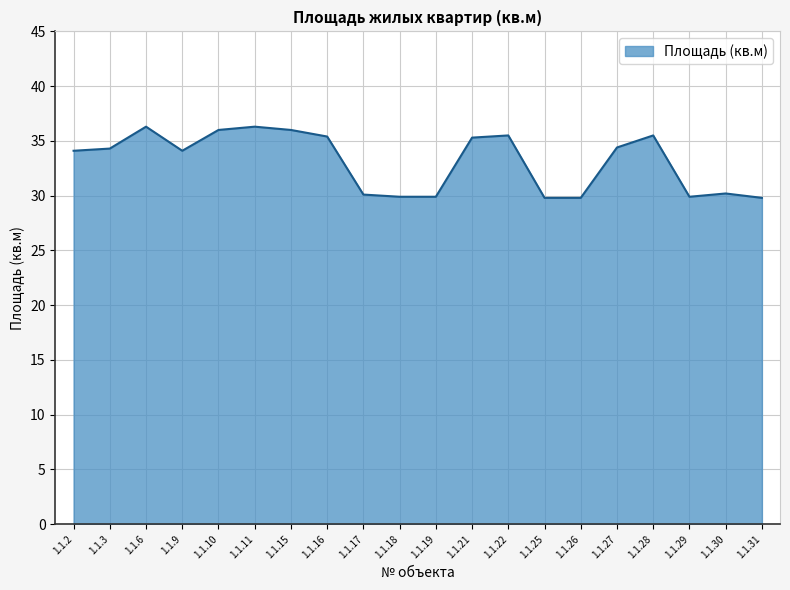

Between 1.1.15 and 1.1.28, which is larger?

1.1.15